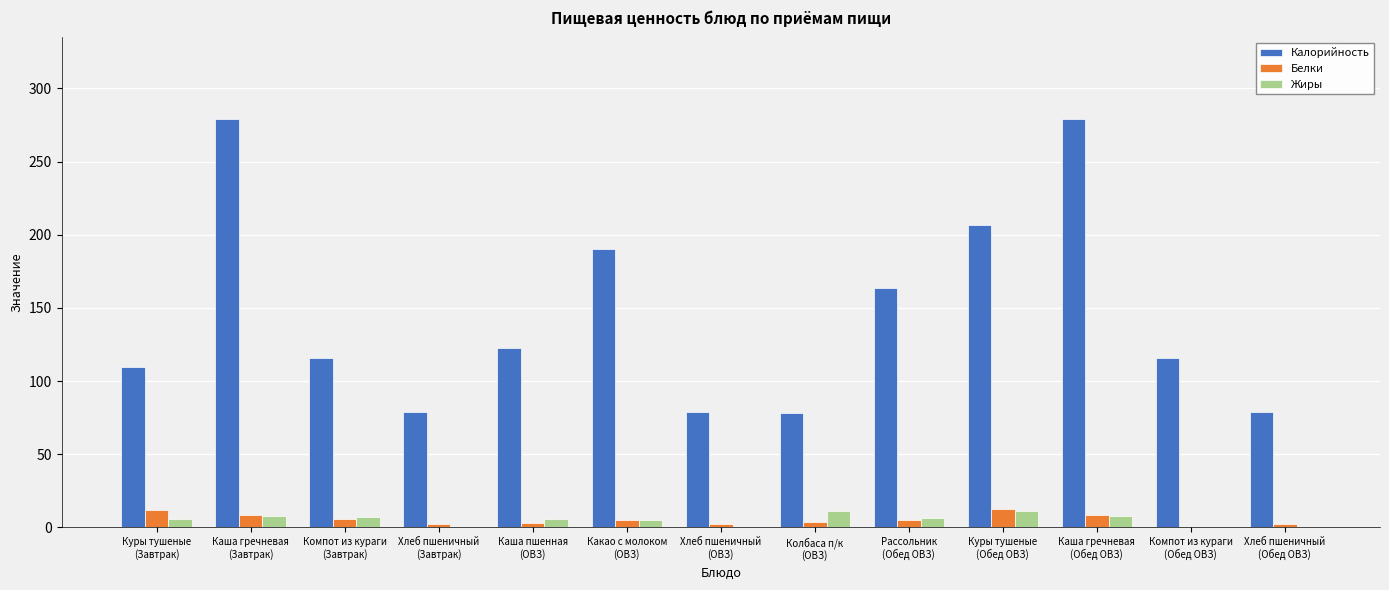

The value of Белки at Хлеб пшеничный
(ОВЗ) is 2.3. True or false?

True